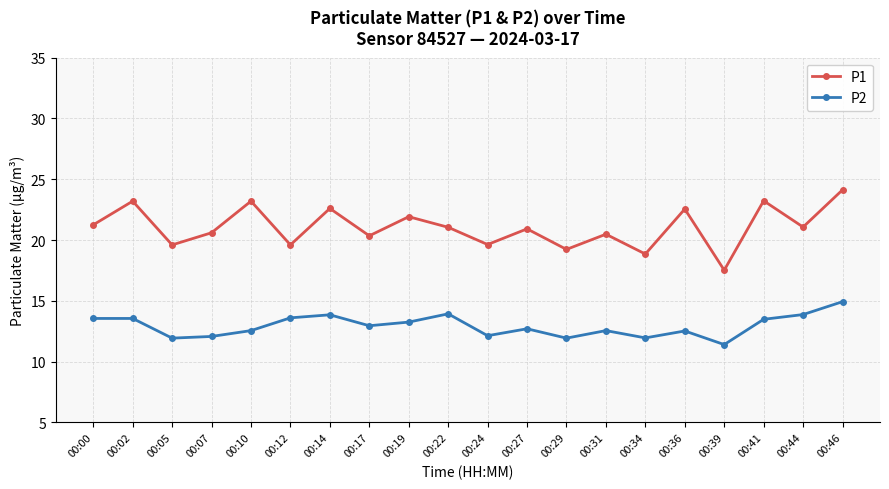

The value of P1 at 00:22 is 32.3. True or false?

False